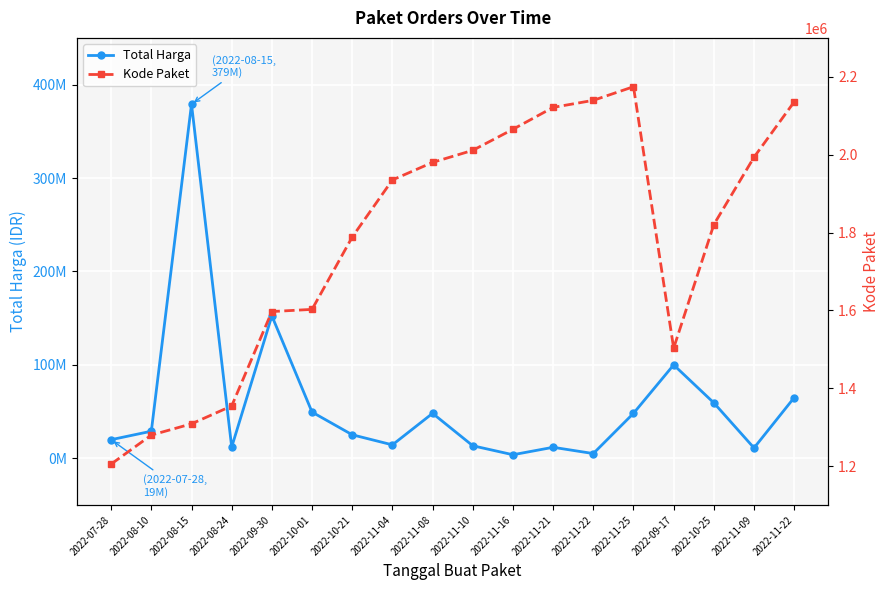

What is the total value across all series at 2022-08-10?

30279649